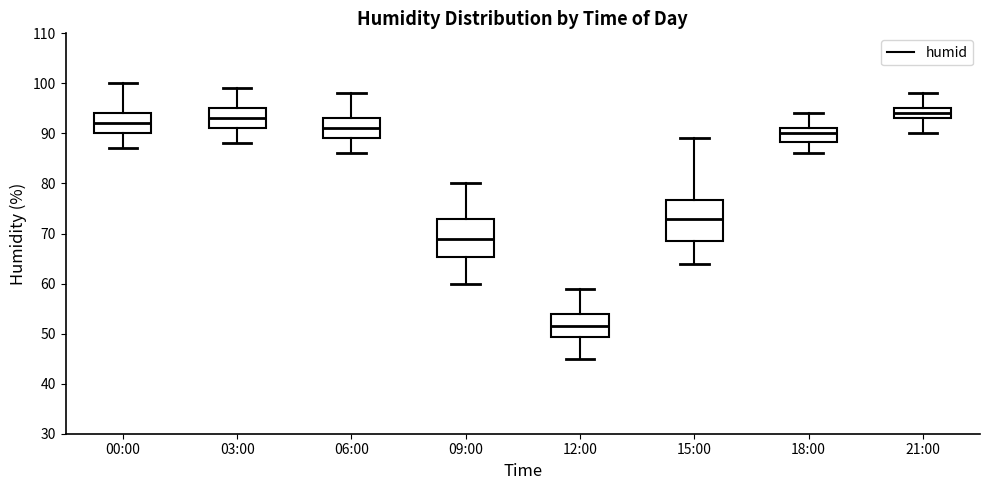

Which box has the lowest median line?

12:00